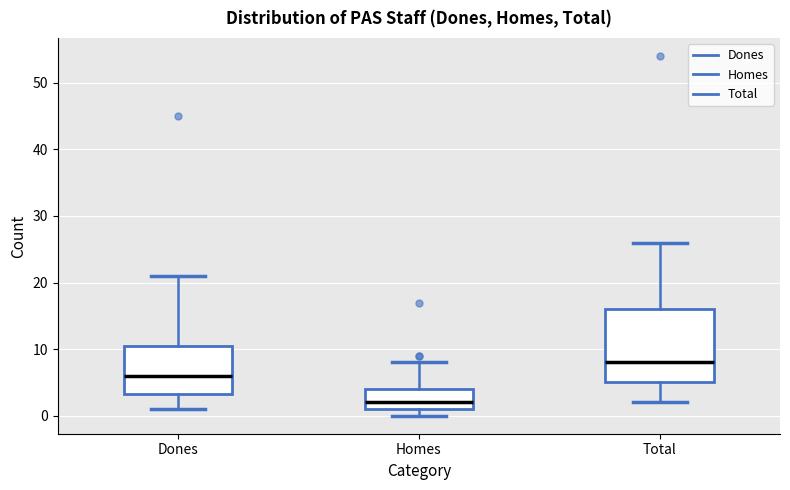

Comparing the boxes themselves (not the whiskers), which one is the tallest?

Total